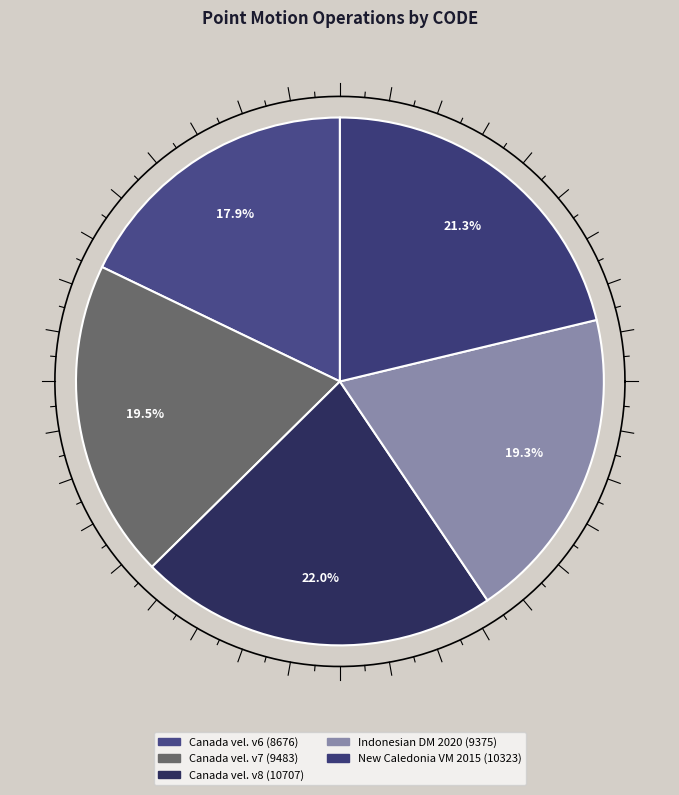

Is there a majority slice in this chart?

No